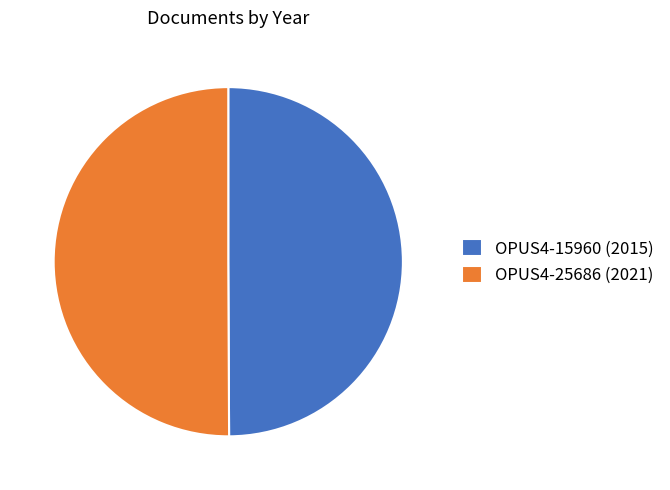

Count the number of slices in the pie.

2